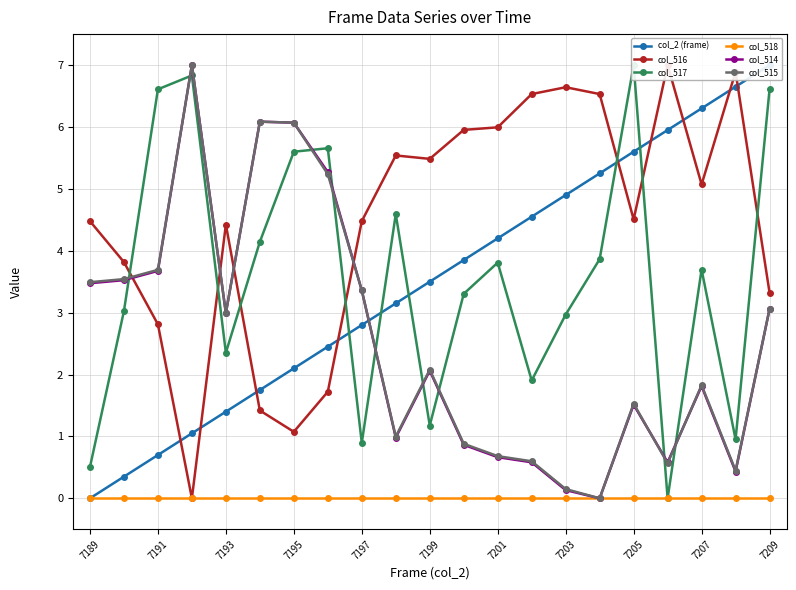

What is the difference between the highest and lowest values at 11?

6.0